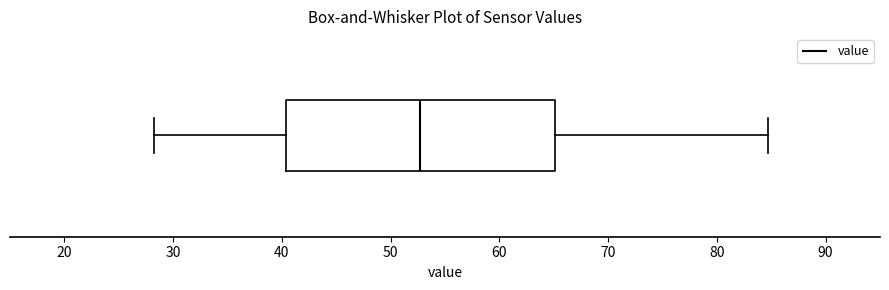

Transcribe this box plot: give where the median line is, the range the box spans, and where the two whiskers end, as read against the x-axis. The values are not printed on the chart, so give them approximately, as read against the axis.

median 53, box 40 to 65, whiskers 28 to 85